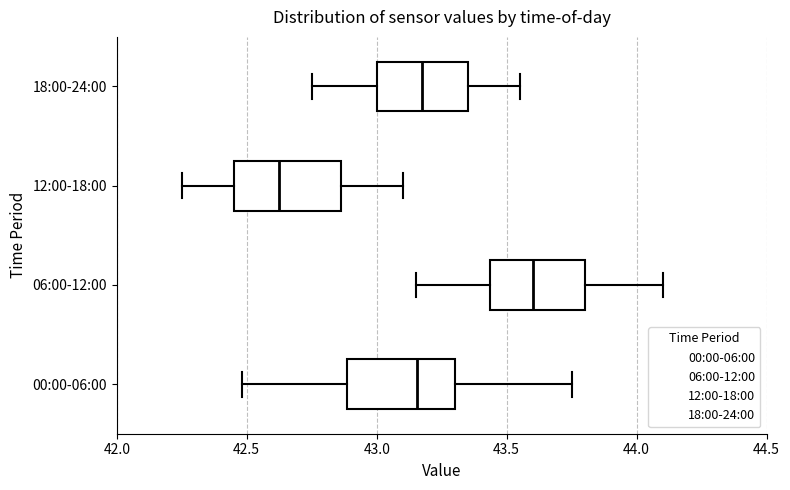

Reading bottom to top, read every box against the x-axis: the position of its median line, the range the box covers, and the ends of its whiskers. The values are not printed on the chart, so give them approximately, as read against the axis.

00:00-06:00: median 43.15, box 42.90 to 43.30, whiskers 42.50 to 43.75
06:00-12:00: median 43.60, box 43.45 to 43.80, whiskers 43.15 to 44.10
12:00-18:00: median 42.65, box 42.45 to 42.85, whiskers 42.25 to 43.10
18:00-24:00: median 43.20, box 43.00 to 43.35, whiskers 42.75 to 43.55